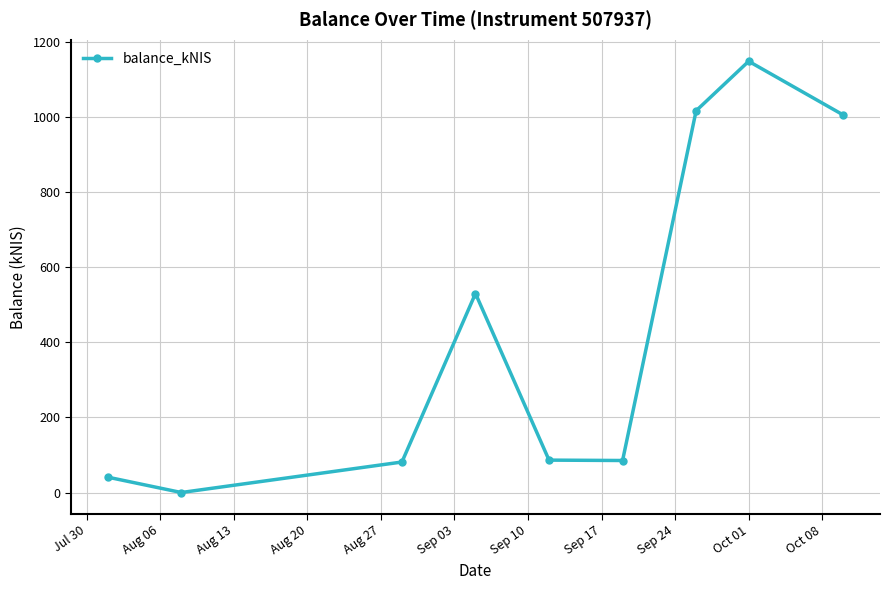

What is the difference between the maximum and second lowest values?

1107.0